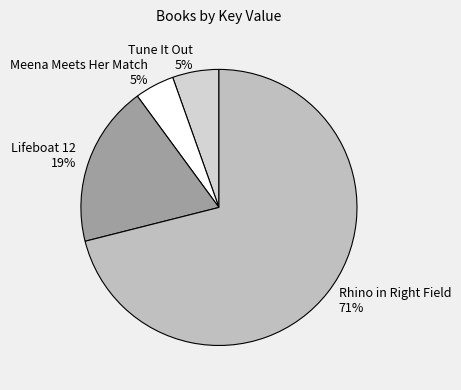

To the nearest percent, what percentage of the pie is Lifeboat 12?

19%